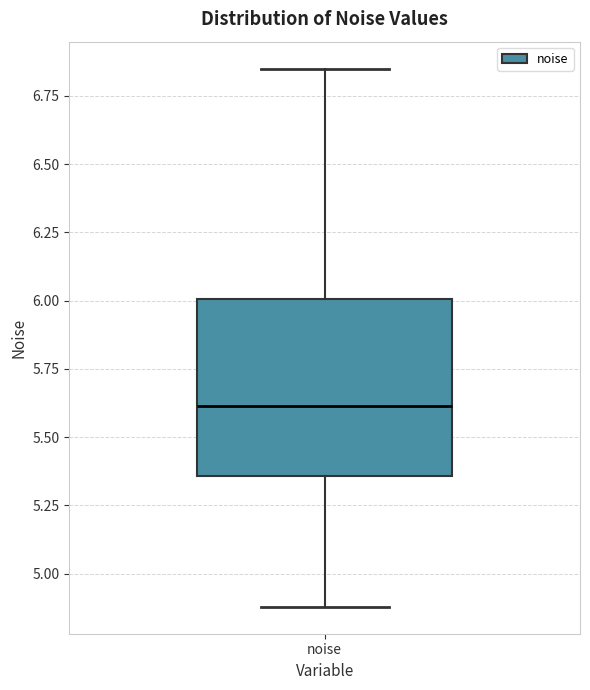

Where is the lower edge of the box for noise on the y-axis? The values are not printed on the chart, so give them approximately, as read against the axis.

5.35